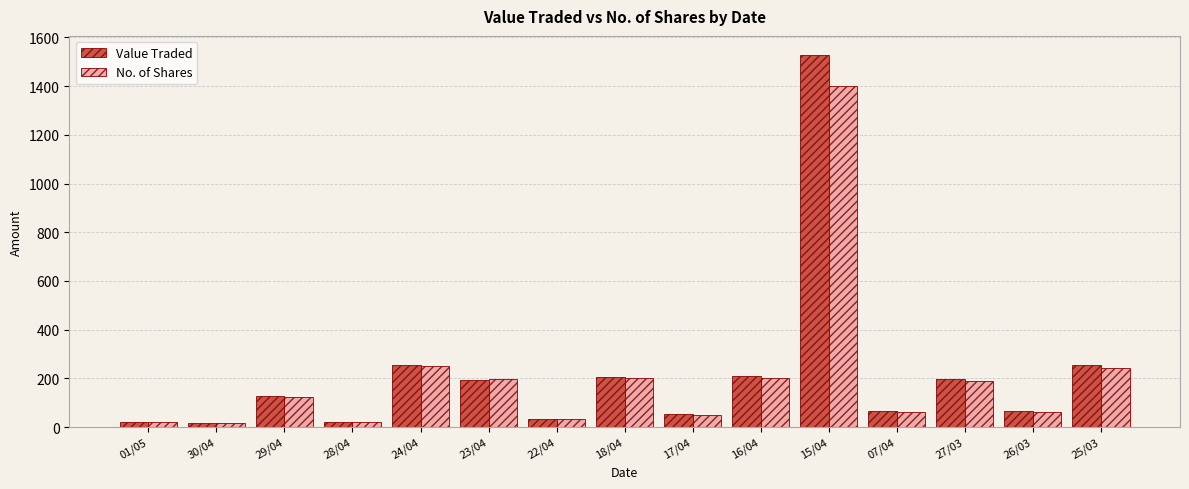

What position from the right is 18/04?

8